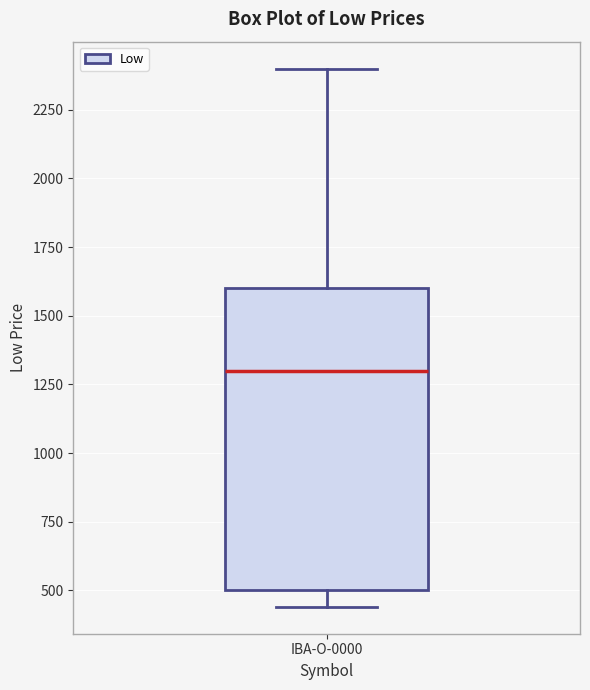

Read this box plot against the y-axis: the position of the median line, the range covered by the box, and the ends of both whiskers. The values are not printed on the chart, so give them approximately, as read against the axis.

median 1300, box 500 to 1600, whiskers 450 to 2400